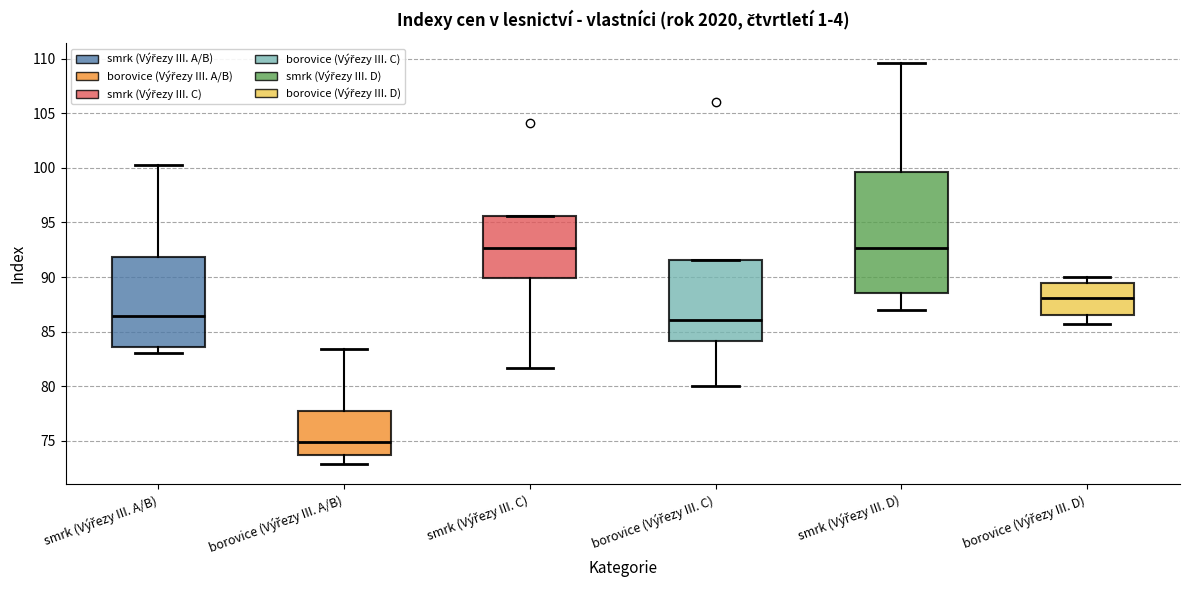

Comparing the boxes themselves (not the whiskers), which one is the tallest?

smrk (Výřezy III. D)